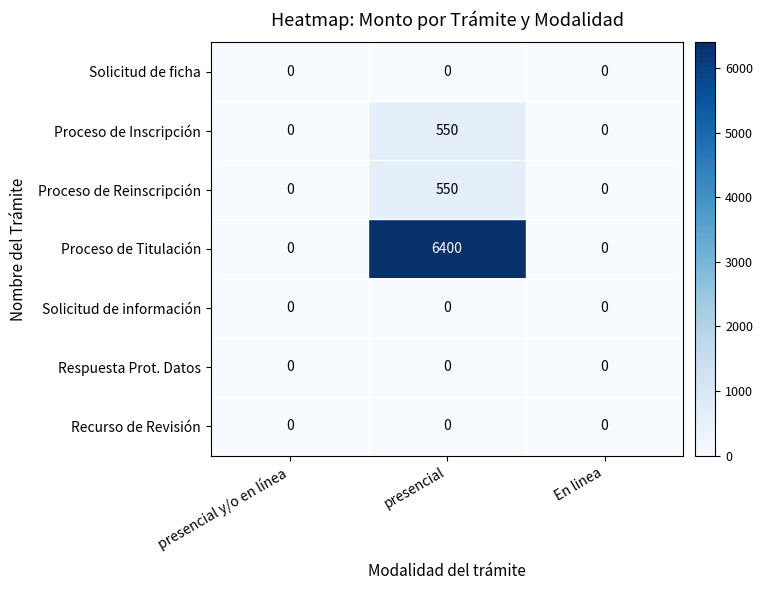

Which category has the highest value in the Proceso de Titulación series?

presencial